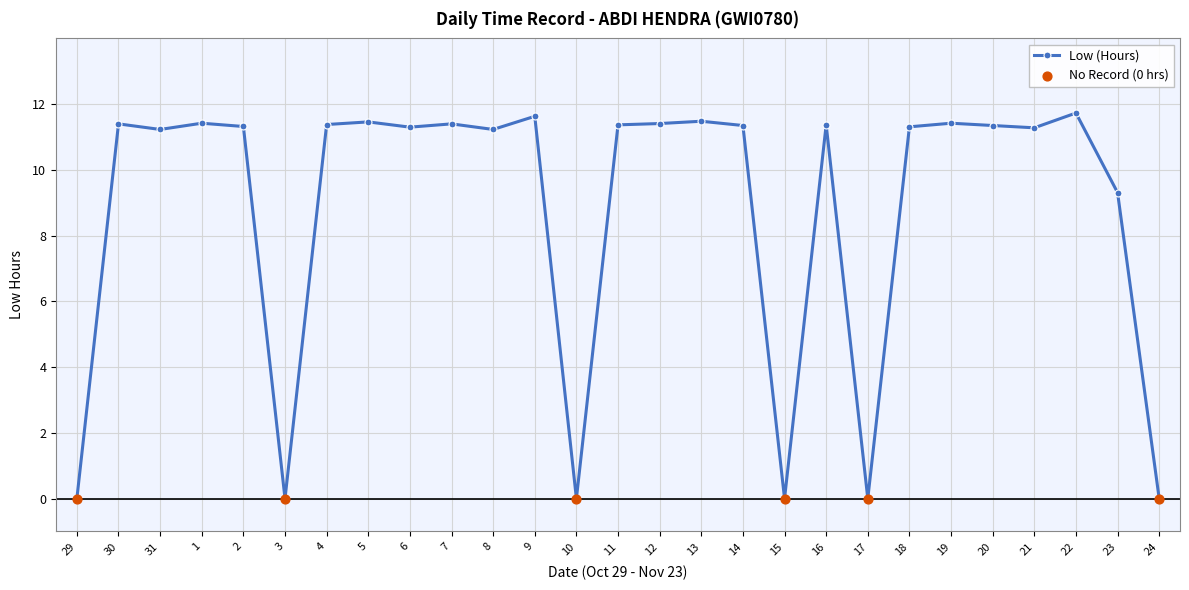

Which has a higher value, 23 or 14?

14